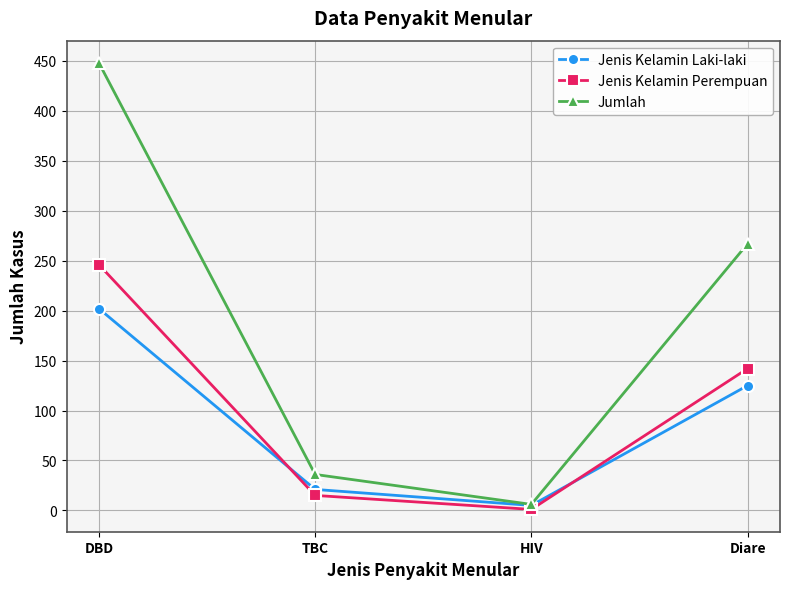

How many interior local valleys does the Jenis Kelamin Perempuan series have?

1